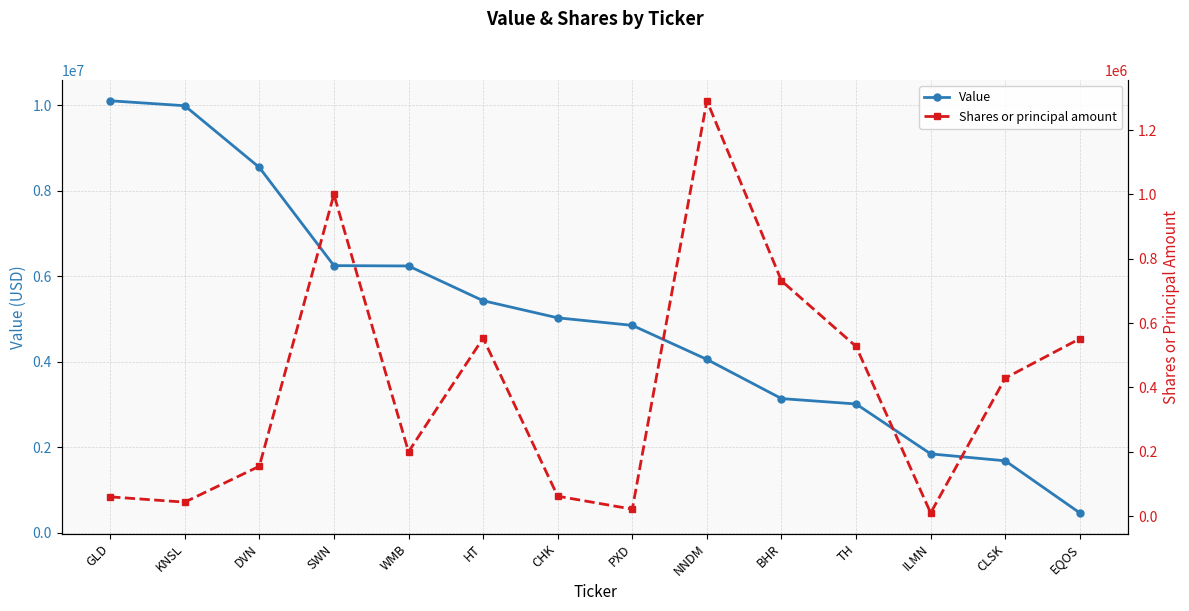

Rank the series by their average value, from lowest to highest.

Shares or principal amount, Value